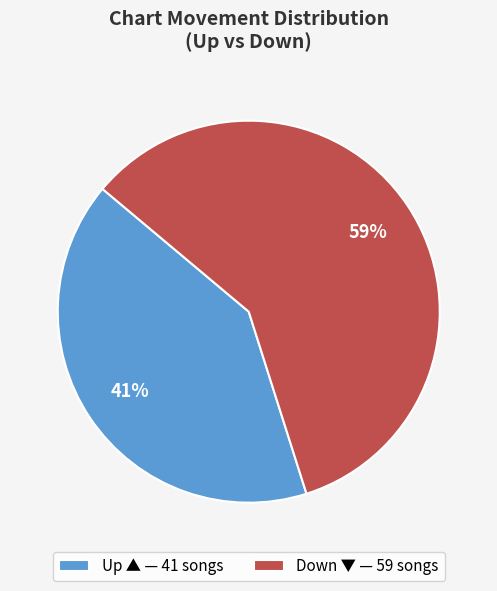

What is the smallest slice in the pie chart?

Up ▲ — 41 songs